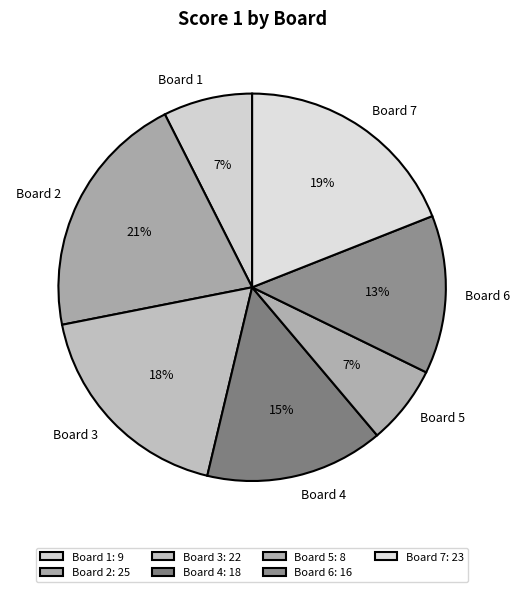

To the nearest percent, what is the difference between the largest and smallest slice percentages?

14%